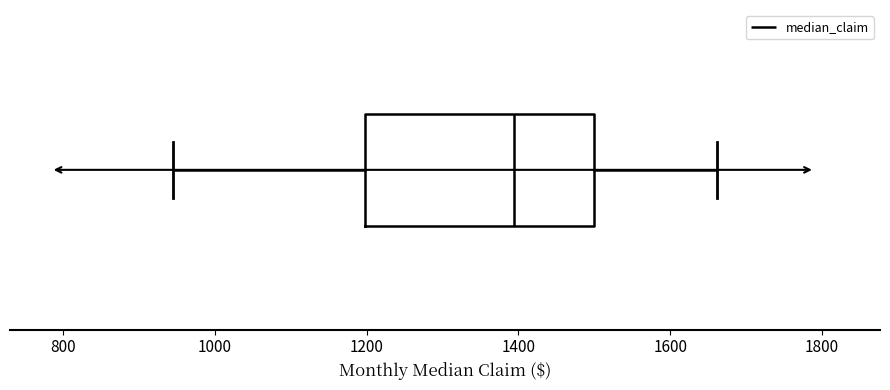

Where does the median line of the box sit on the x-axis? The values are not printed on the chart, so give them approximately, as read against the axis.

1400